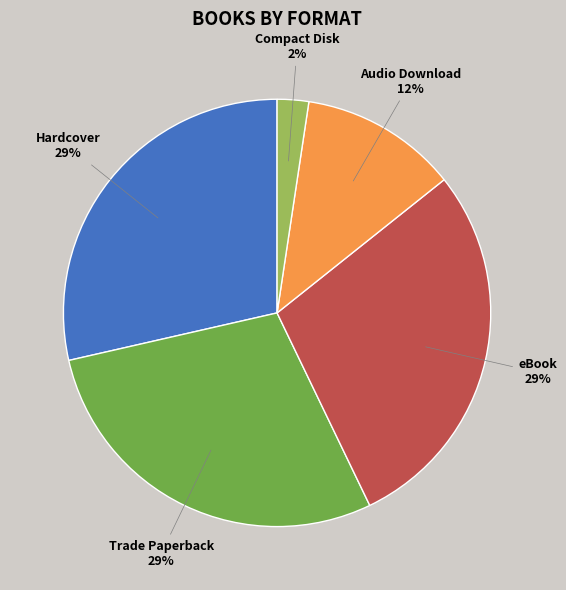

Count the number of slices in the pie.

5